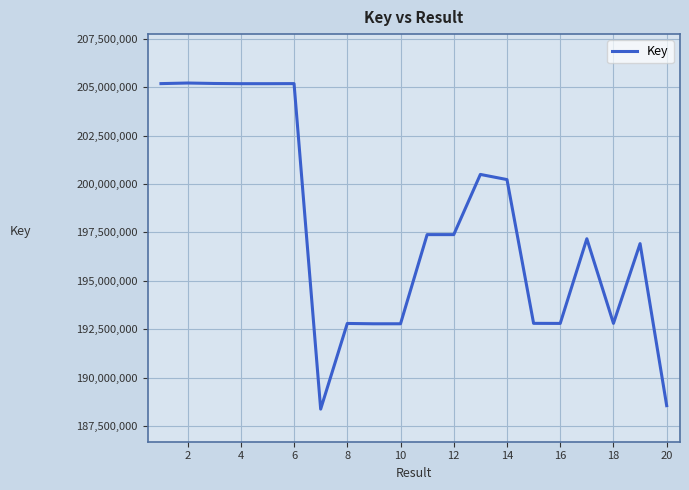

What is the maximum value shown in the chart?

205221974